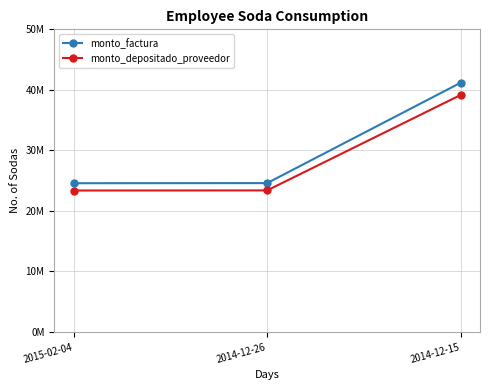

Which series changed the most between 2015-02-04 and 2014-12-26?

monto_factura